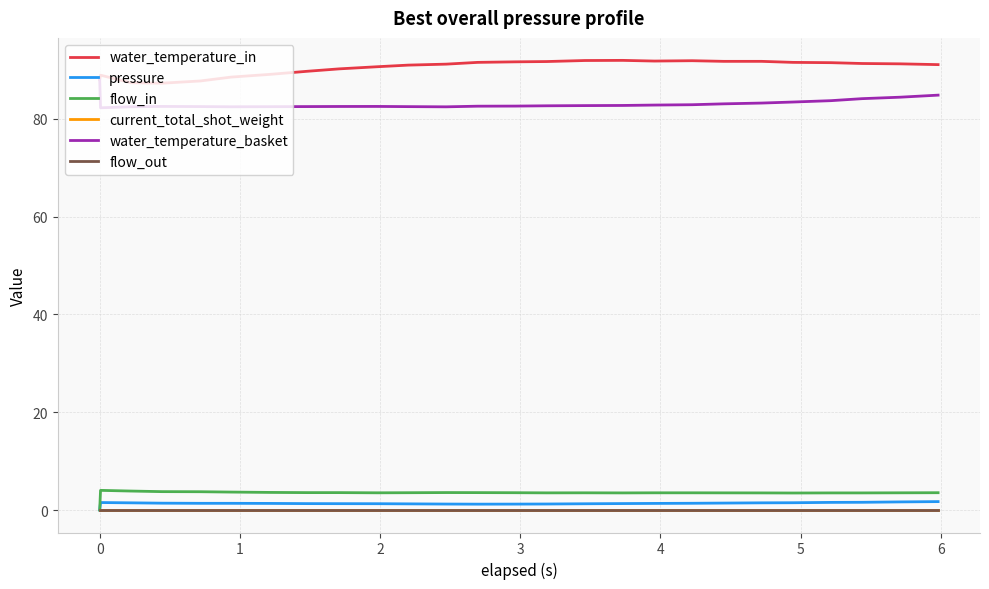

What is the difference between the maximum and minimum values in the water_temperature_in series?

4.7